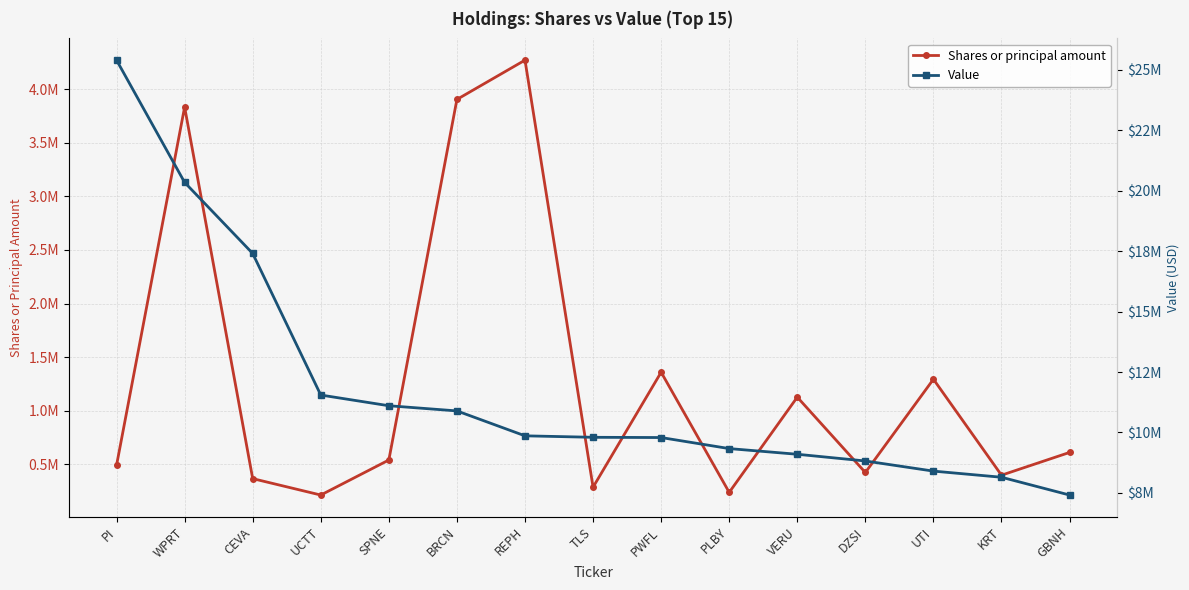

Which series has the largest range (max minus min)?

Value